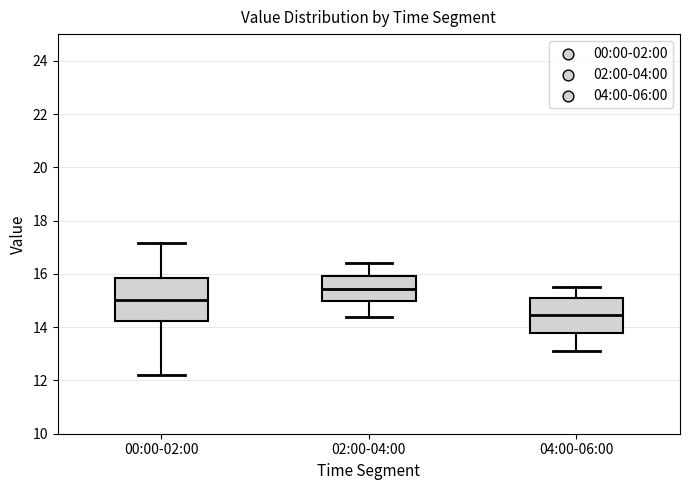

Reading left to right, transcribe this box plot: for each box, give where its median line is, the range the box spans, and where its two whiskers end, as read against the y-axis. The values are not printed on the chart, so give them approximately, as read against the axis.

00:00-02:00: median 15.0, box 14.2 to 15.8, whiskers 12.2 to 17.2
02:00-04:00: median 15.4, box 15.0 to 16.0, whiskers 14.4 to 16.4
04:00-06:00: median 14.4, box 13.8 to 15.2, whiskers 13.2 to 15.6